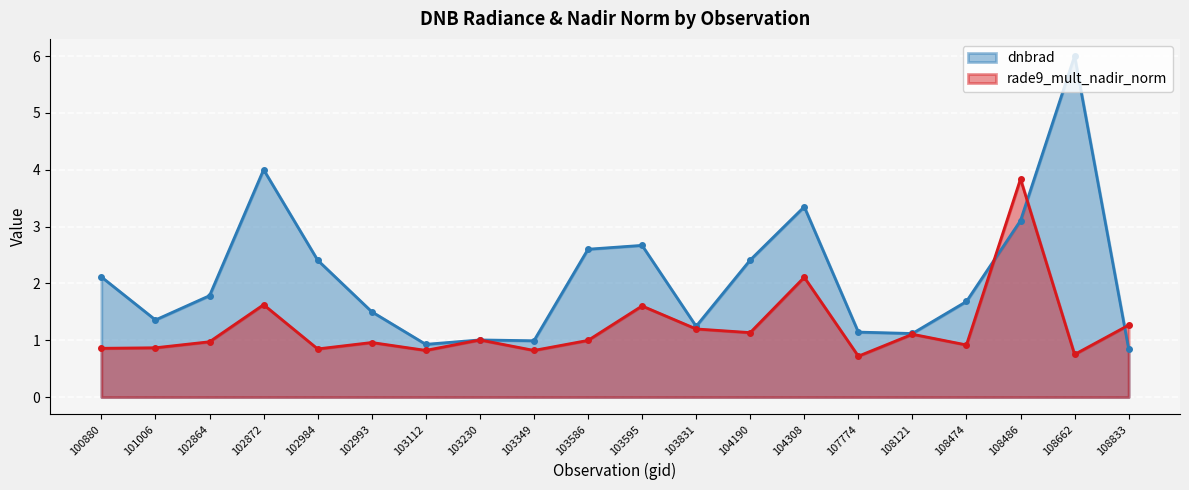

What is the total value across all series at 103831?

2.4